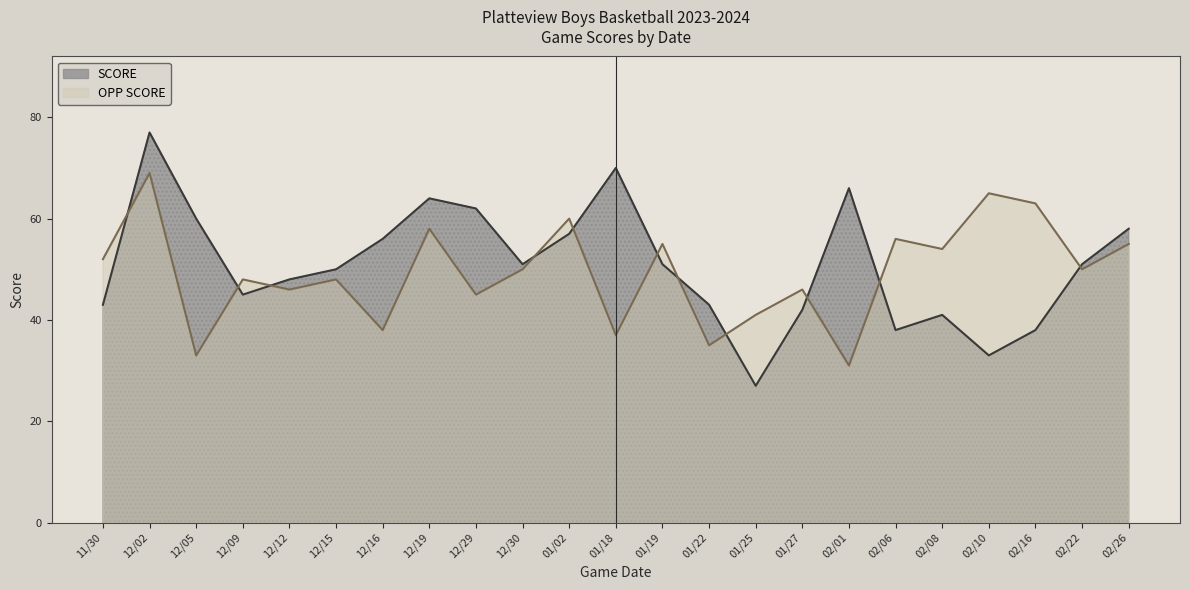

What is the sum of all OPP SCORE values?

1135